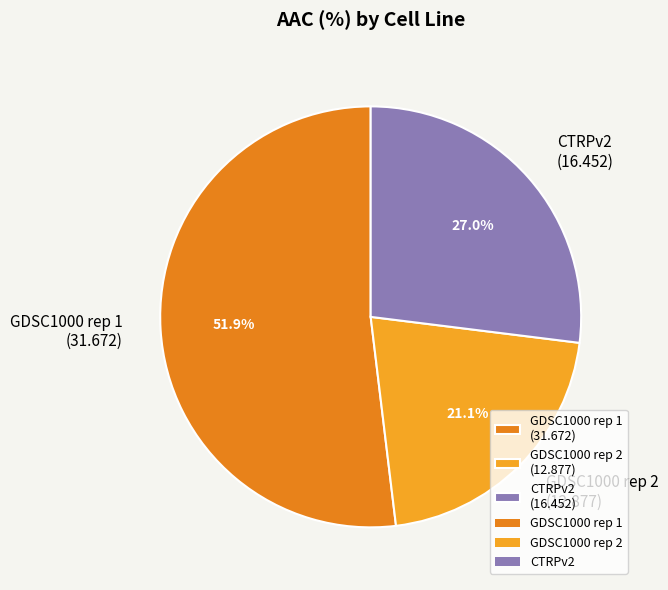

True or false: GDSC1000 rep 2 accounts for 21% of the total.

True